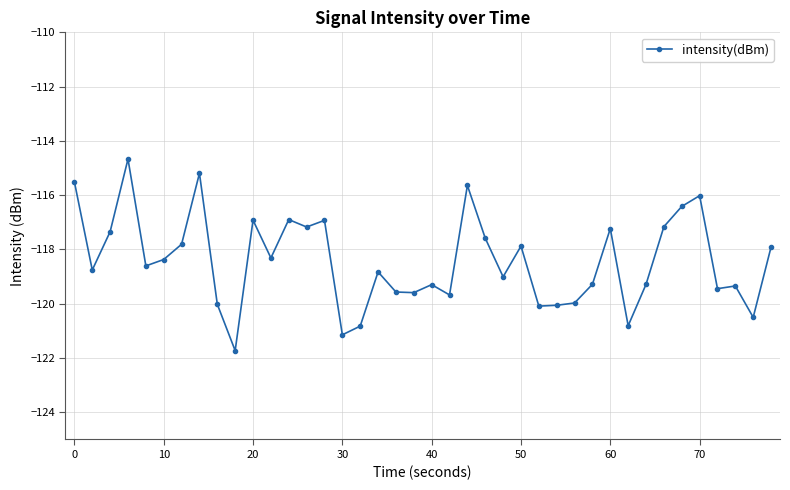

What is the greatest value displayed?

-114.7